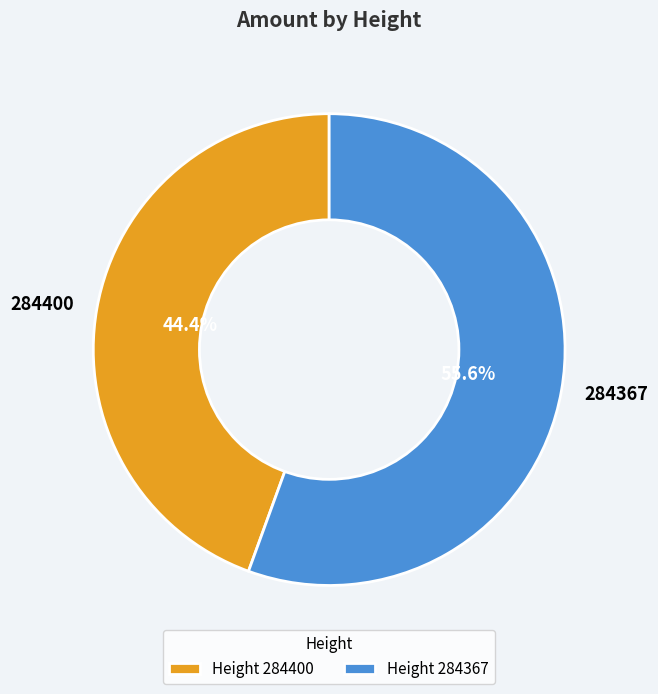

Do 284367 and 284400 together represent more than half of the pie?

Yes